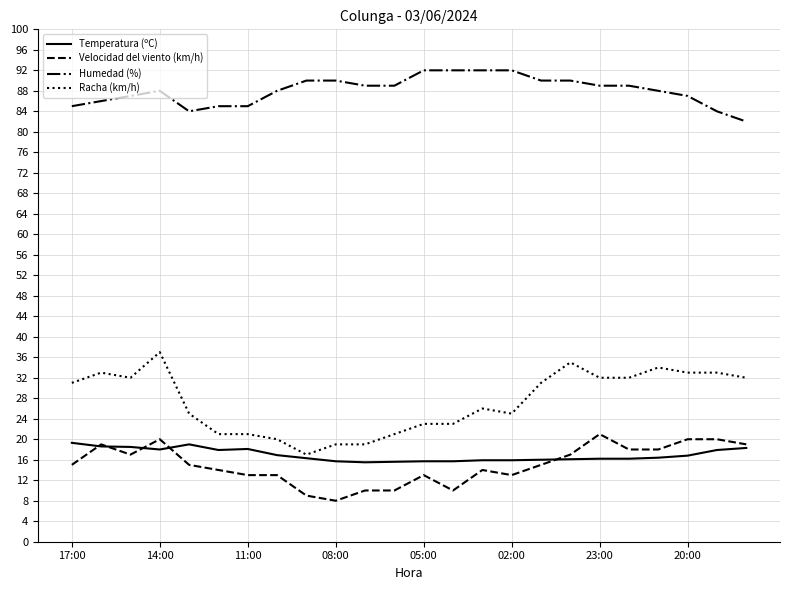

True or false: Velocidad del viento (km/h) and Humedad (%) cross at least once.

False